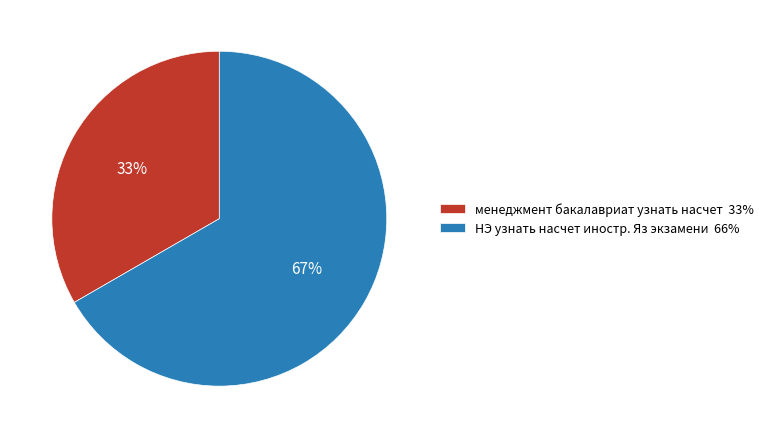

Between менеджмент бакалавриат узнать насчет and НЭ узнать насчет иностр. Яз экзамени, which is larger?

НЭ узнать насчет иностр. Яз экзамени